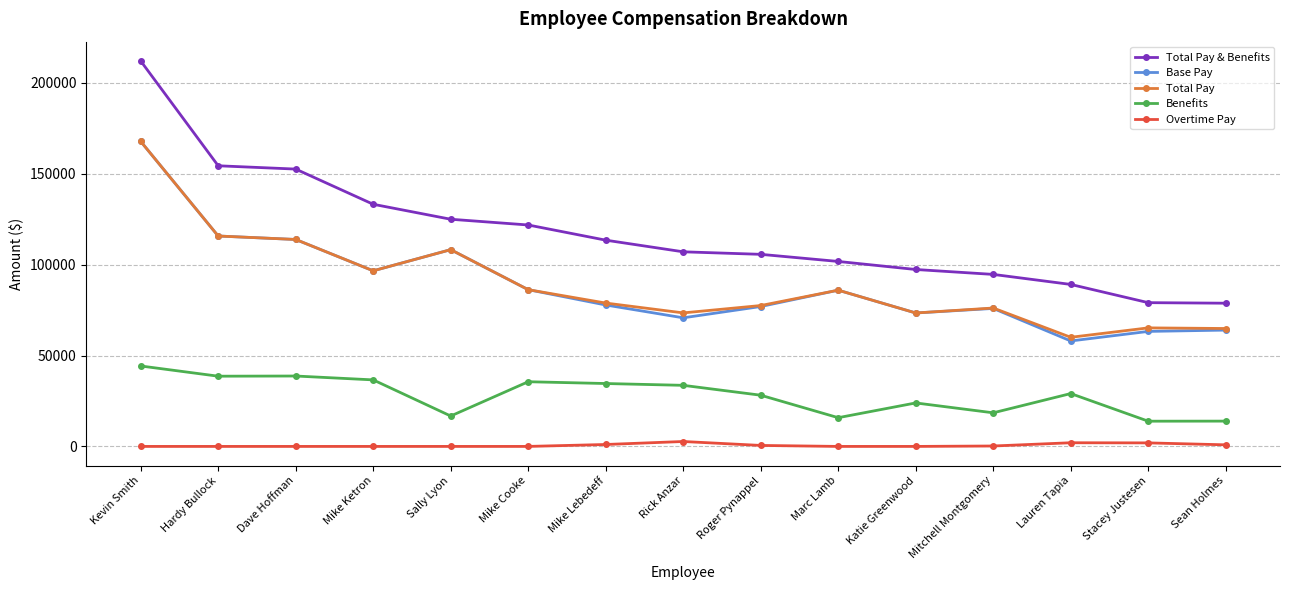

Between Sally Lyon and Marc Lamb, which series saw the biggest shift?

Total Pay & Benefits